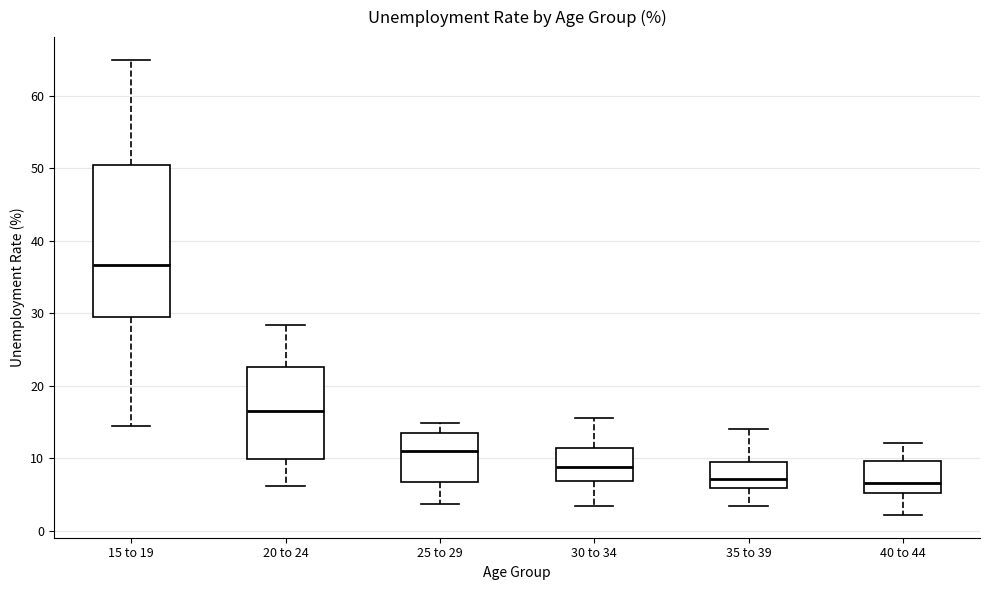

Comparing the boxes themselves (not the whiskers), which one is the tallest?

15 to 19